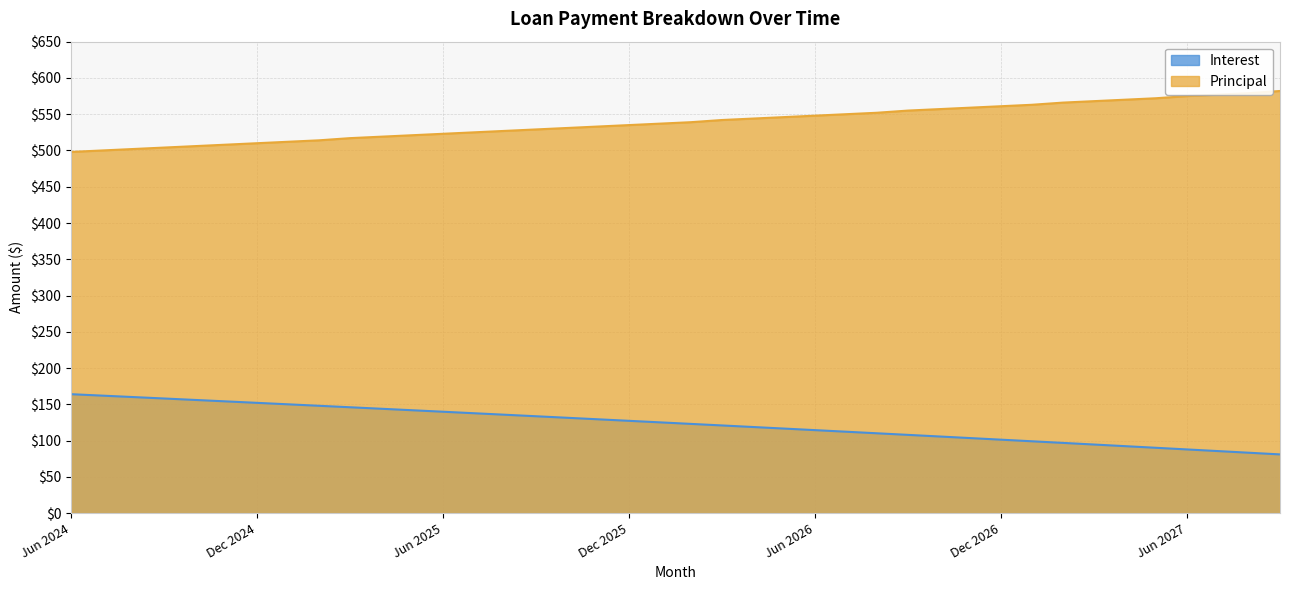

At which category is the sum across all series the highest?

Mar 2025